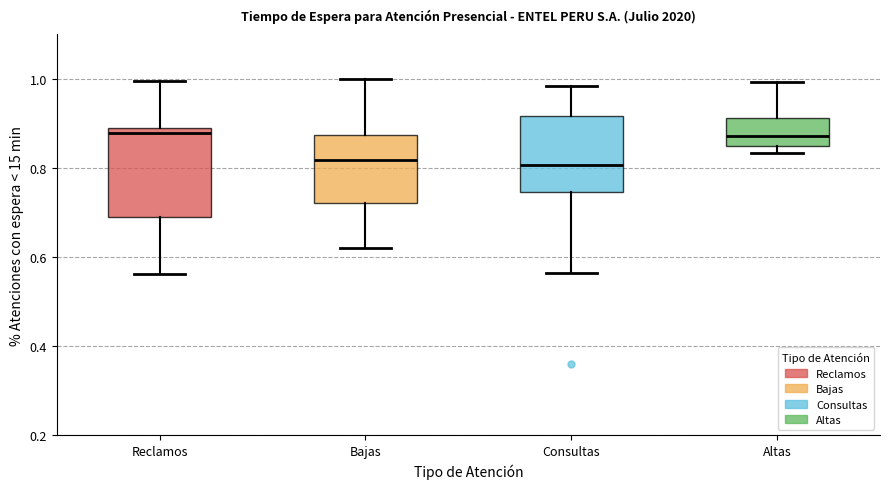

Reading left to right, read every box against the y-axis: the position of its median line, the range the box covers, and the ends of its whiskers. The values are not printed on the chart, so give them approximately, as read against the axis.

Reclamos: median 0.88 (just below the box's upper edge), box 0.68 to 0.88, whiskers 0.56 to 1.00
Bajas: median 0.82, box 0.72 to 0.88, whiskers 0.62 to 1.00
Consultas: median 0.80, box 0.74 to 0.92, whiskers 0.56 to 0.98
Altas: median 0.88, box 0.84 to 0.92, whiskers 0.84 (just below the box's lower edge) to 1.00